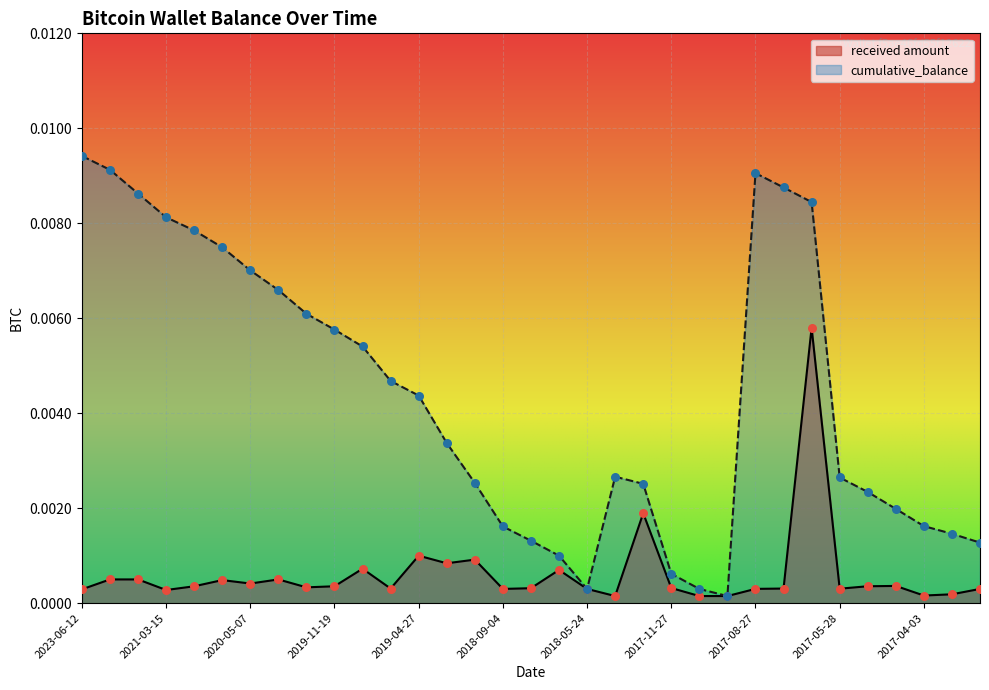

Which series has the widest spread of Y values?

cumulative_balance